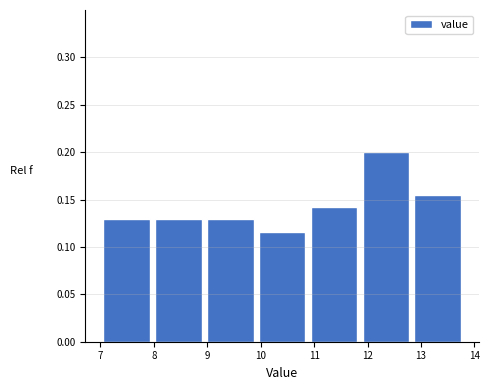

What is the height of the bar covering 12.8 to 13.8 on the x-axis? Neither the bar edges nor the heights are printed on the chart, so give them approximately, as read against the axes.

0.155